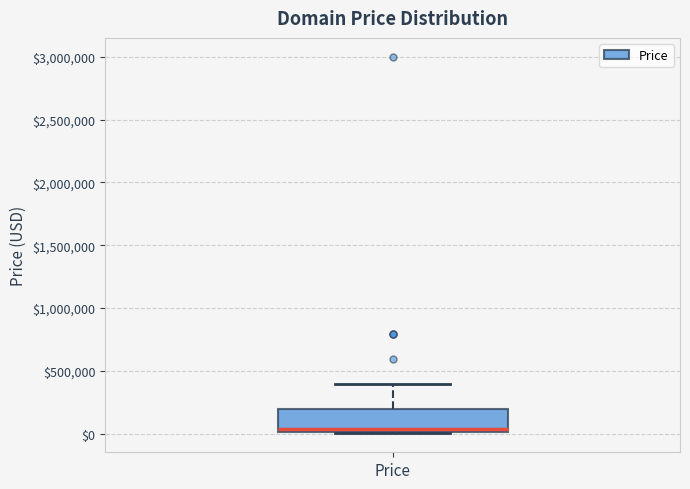

Read this box plot against the y-axis: the position of the median line, the range covered by the box, and the ends of both whiskers. The values are not printed on the chart, so give them approximately, as read against the axis.

median 50000, box 0 to 200000, whiskers 0 to 400000